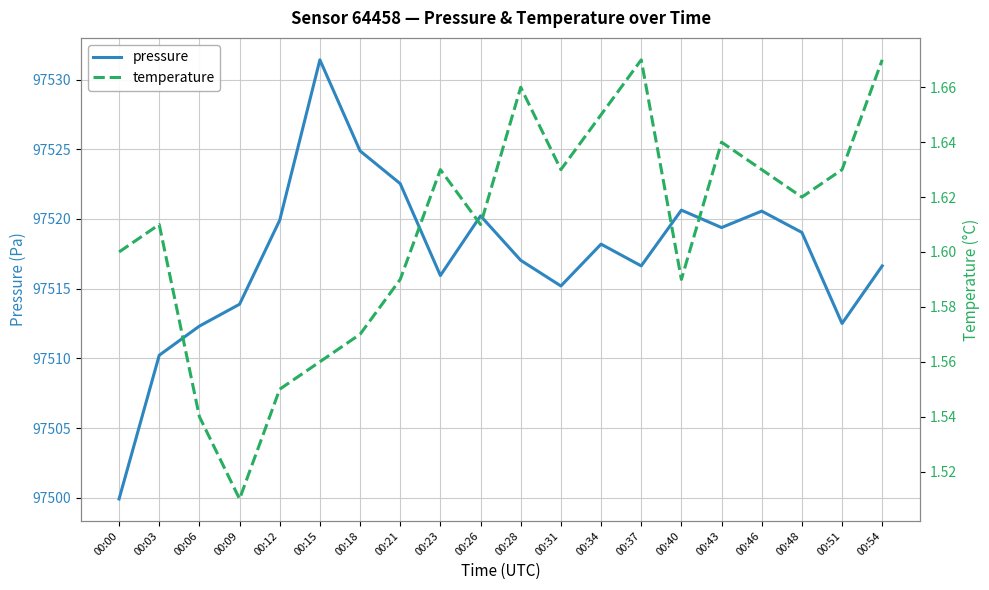

What is the maximum value shown in the chart?

97531.4